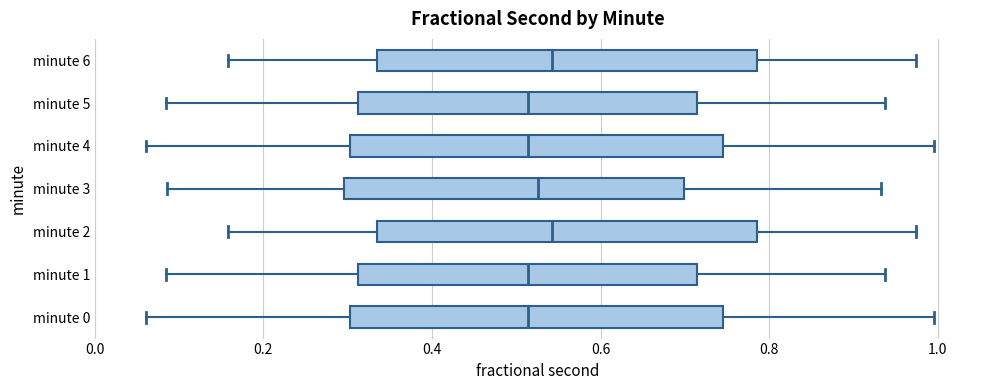

Reading bottom to top, read every box against the x-axis: the position of its median line, the range the box covers, and the ends of its whiskers. The values are not printed on the chart, so give them approximately, as read against the axis.

minute 0: median 0.52, box 0.30 to 0.74, whiskers 0.06 to 1.00
minute 1: median 0.52, box 0.32 to 0.72, whiskers 0.08 to 0.94
minute 2: median 0.54, box 0.34 to 0.78, whiskers 0.16 to 0.98
minute 3: median 0.52, box 0.30 to 0.70, whiskers 0.08 to 0.94
minute 4: median 0.52, box 0.30 to 0.74, whiskers 0.06 to 1.00
minute 5: median 0.52, box 0.32 to 0.72, whiskers 0.08 to 0.94
minute 6: median 0.54, box 0.34 to 0.78, whiskers 0.16 to 0.98